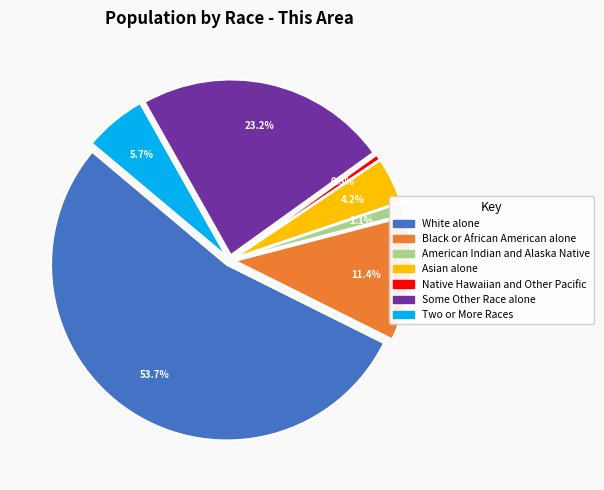

How many slices are in this pie chart?

7